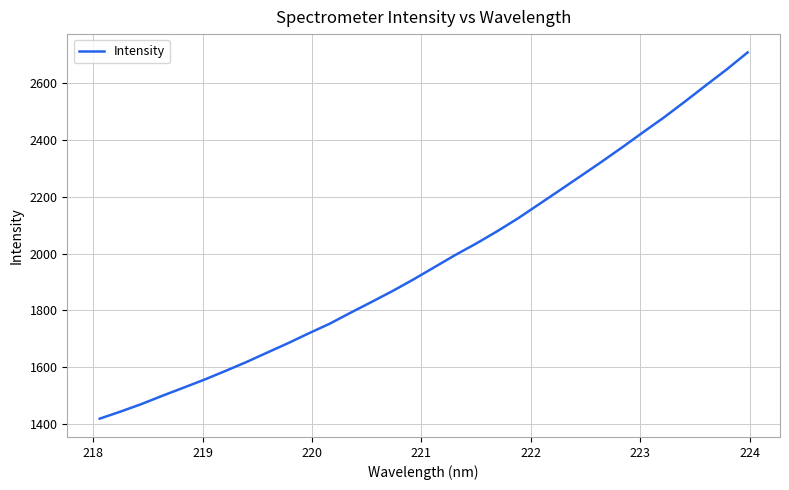

What is the difference between the maximum and minimum values?

1289.8